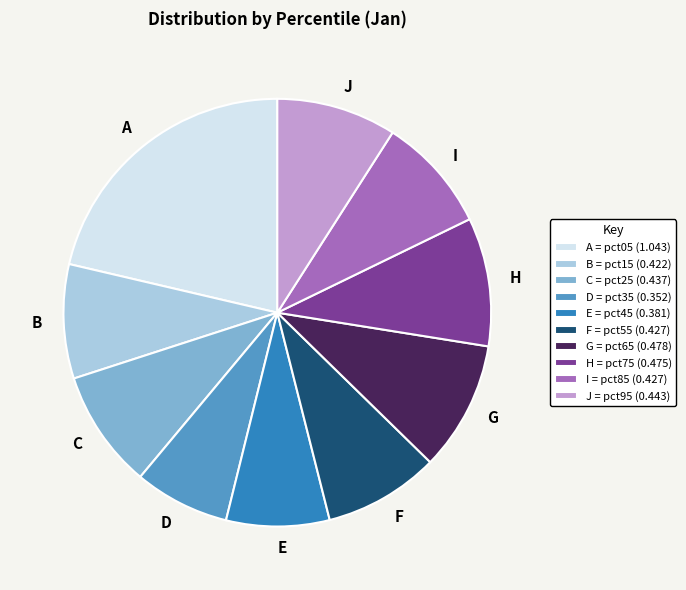

Does any single category account for the majority?

No